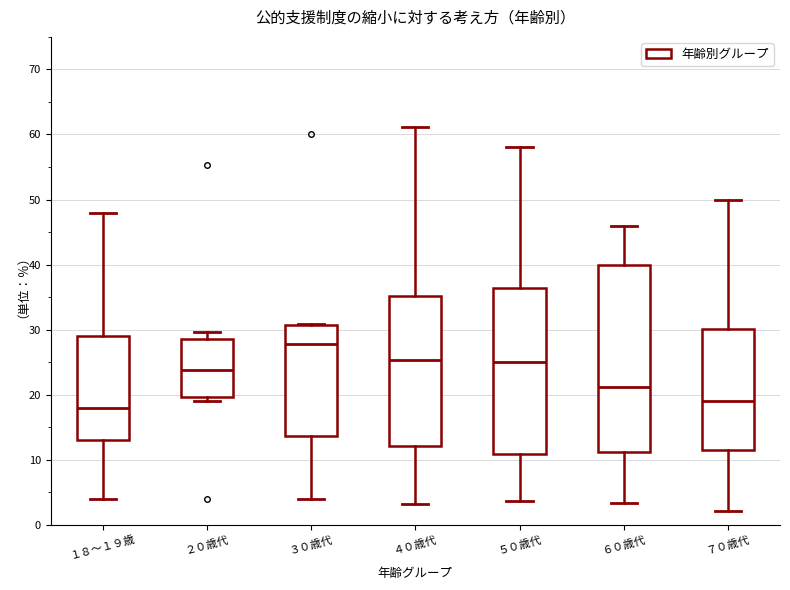

Comparing the boxes themselves (not the whiskers), which one is the tallest?

６０歳代